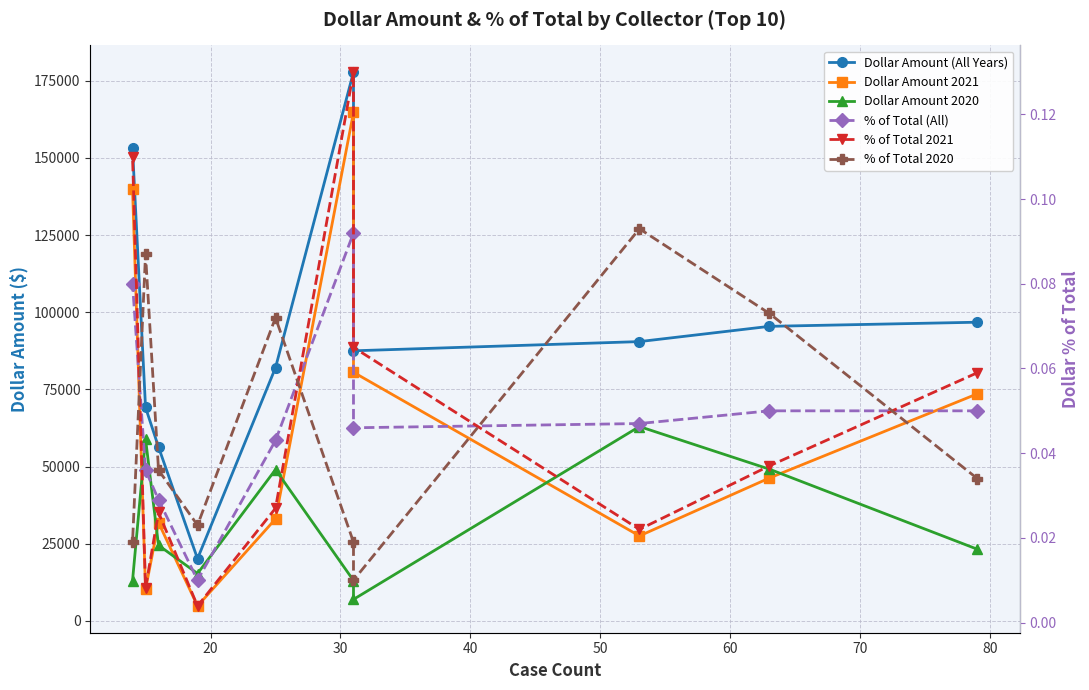

What is the minimum value for Dollar Amount 2021?

4802.0